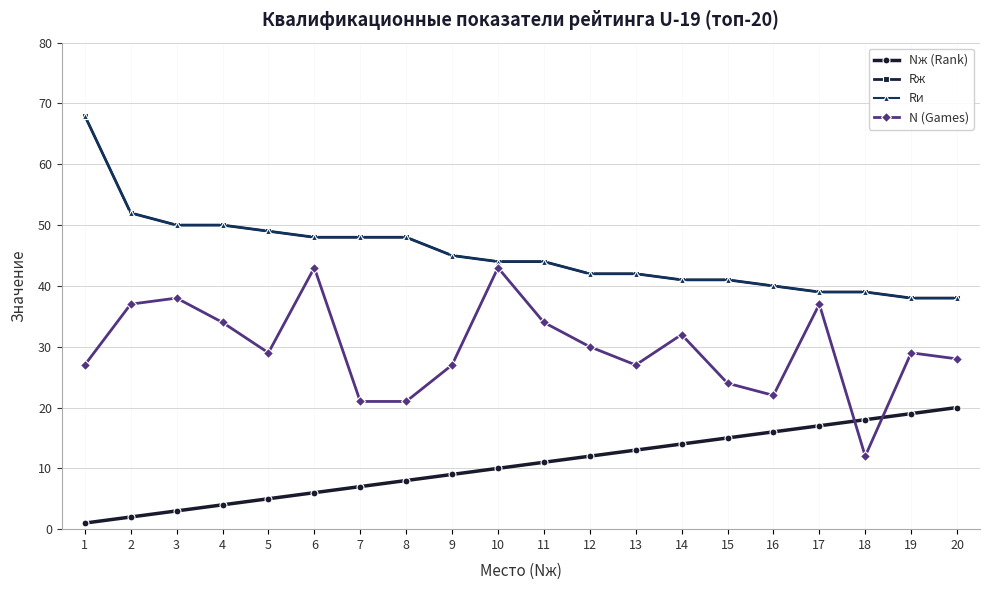

Does the chart have visible grid lines?

Yes